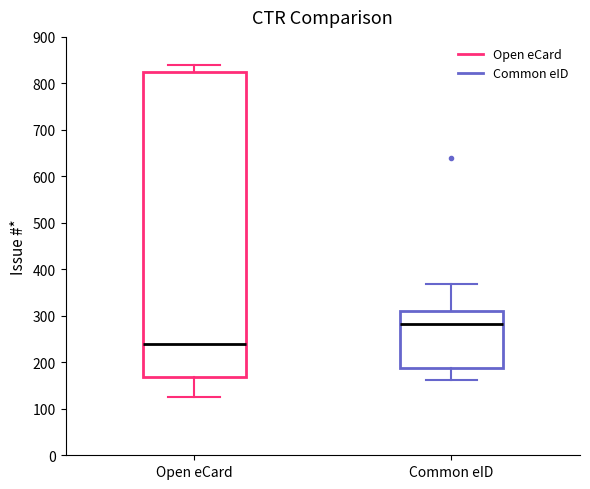

Reading left to right, transcribe this box plot: for each box, give where its median line is, the range the box spans, and where its two whiskers end, as read against the y-axis. The values are not printed on the chart, so give them approximately, as read against the axis.

Open eCard: median 240, box 170 to 830, whiskers 130 to 840
Common eID: median 280, box 190 to 310, whiskers 160 to 370